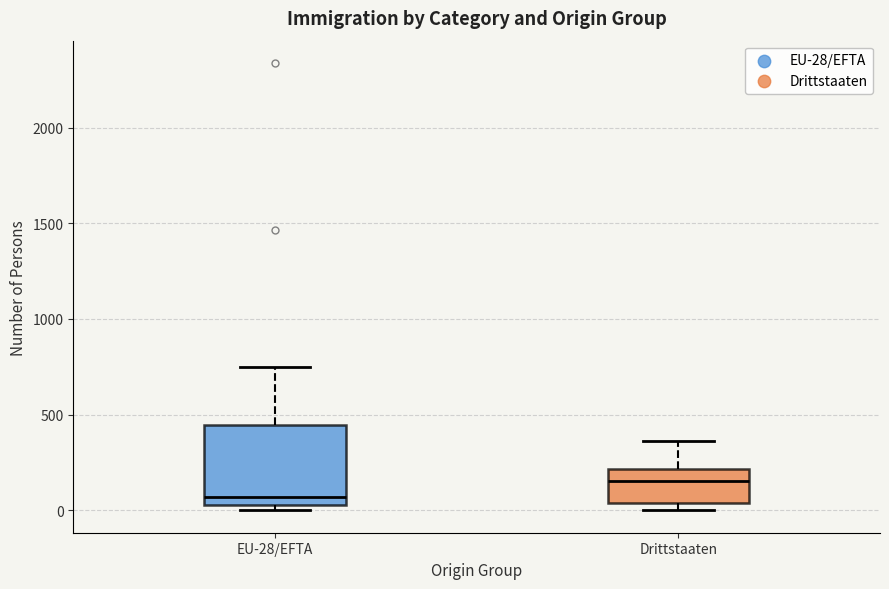

Where does the median line of the box for Drittstaaten sit on the y-axis? The values are not printed on the chart, so give them approximately, as read against the axis.

150